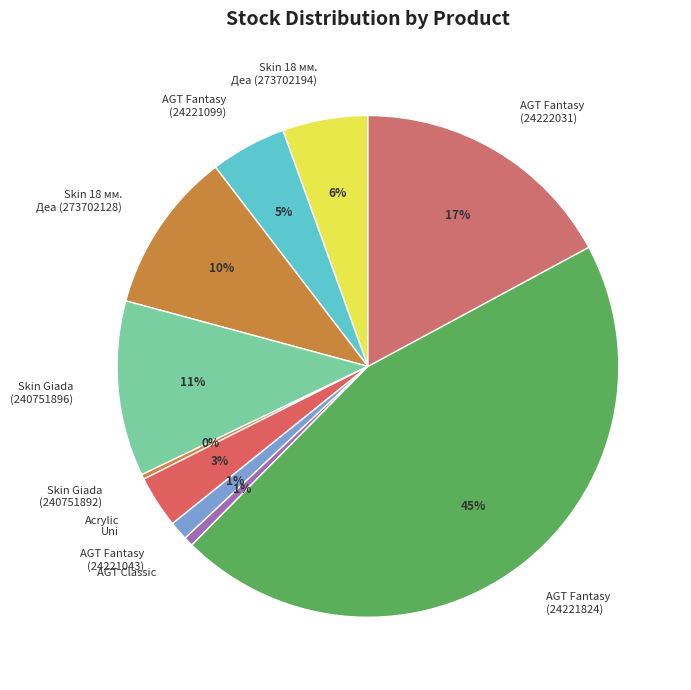

To the nearest percent, what is the difference between the Skin Giada (240751892) and AGT Fantasy (24222031) slice percentages?

17%